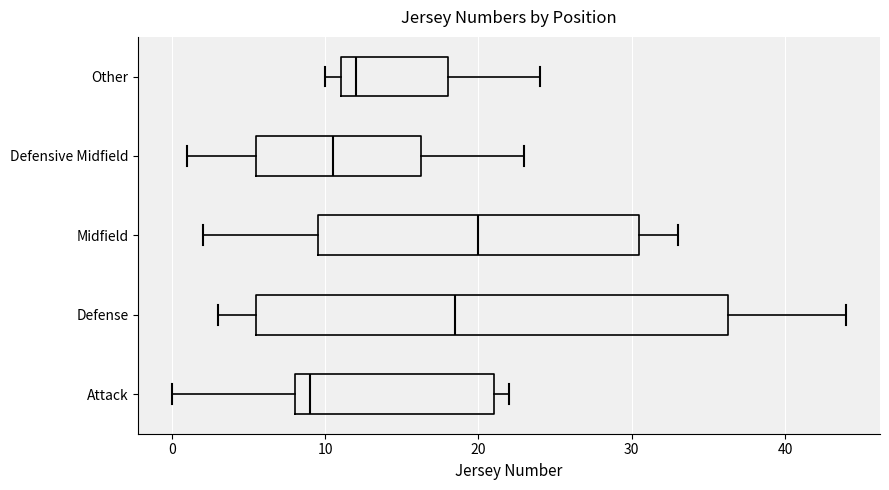

Which box's median line is the furthest to the right?

Midfield